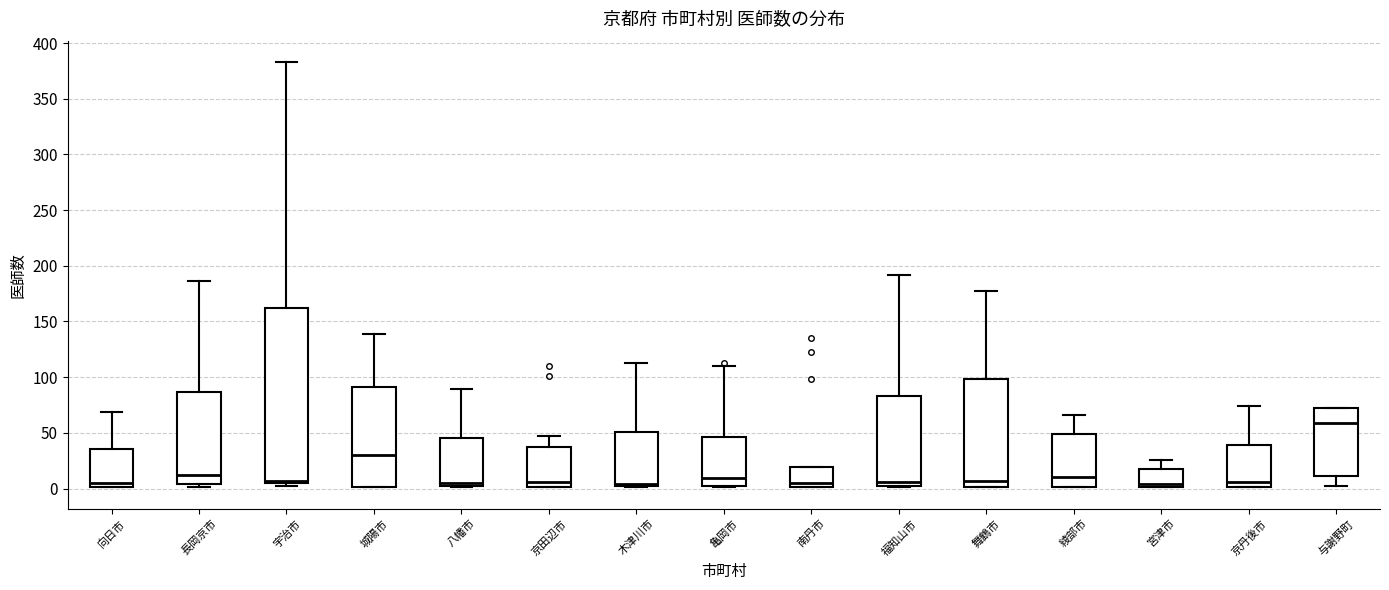

Which box has the highest median line?

与謝野町